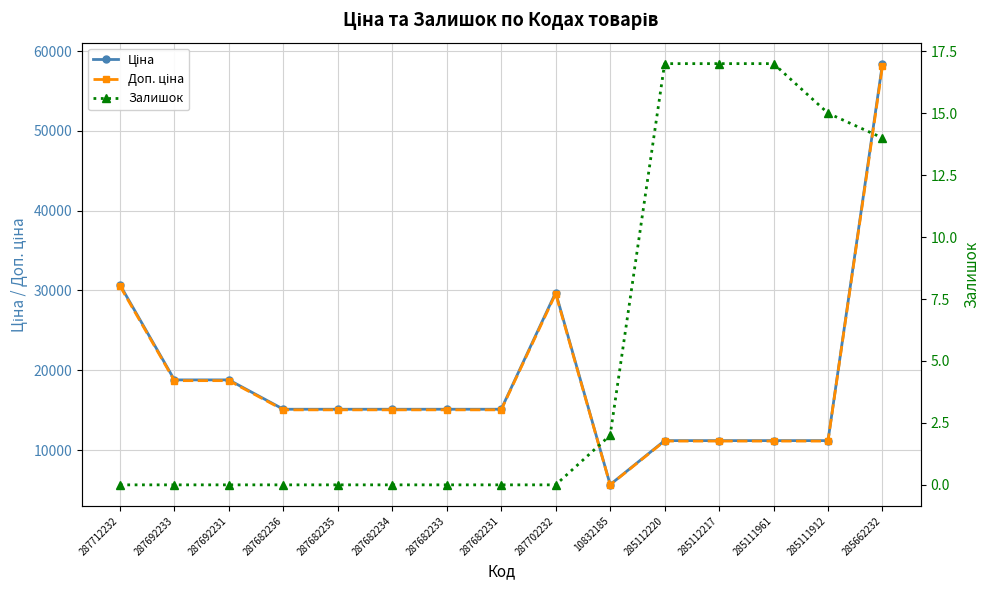

How many lines are shown in the chart?

3